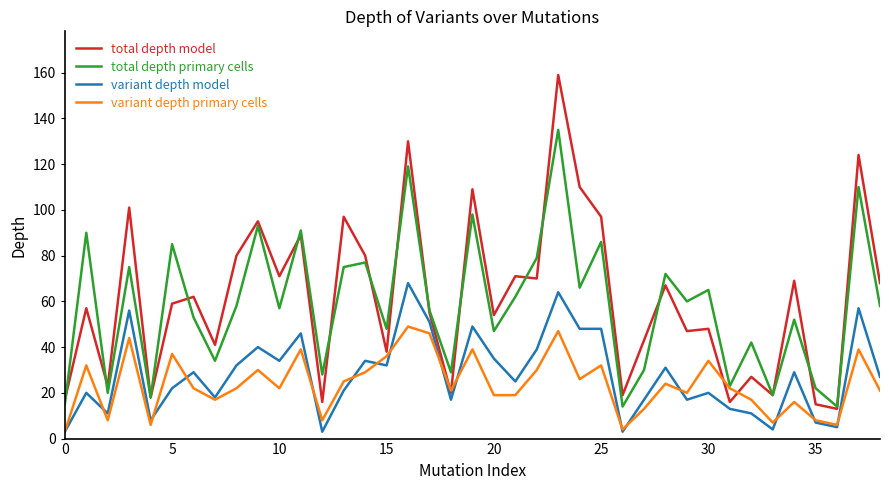

What is the average value of the total depth primary cells series?

58